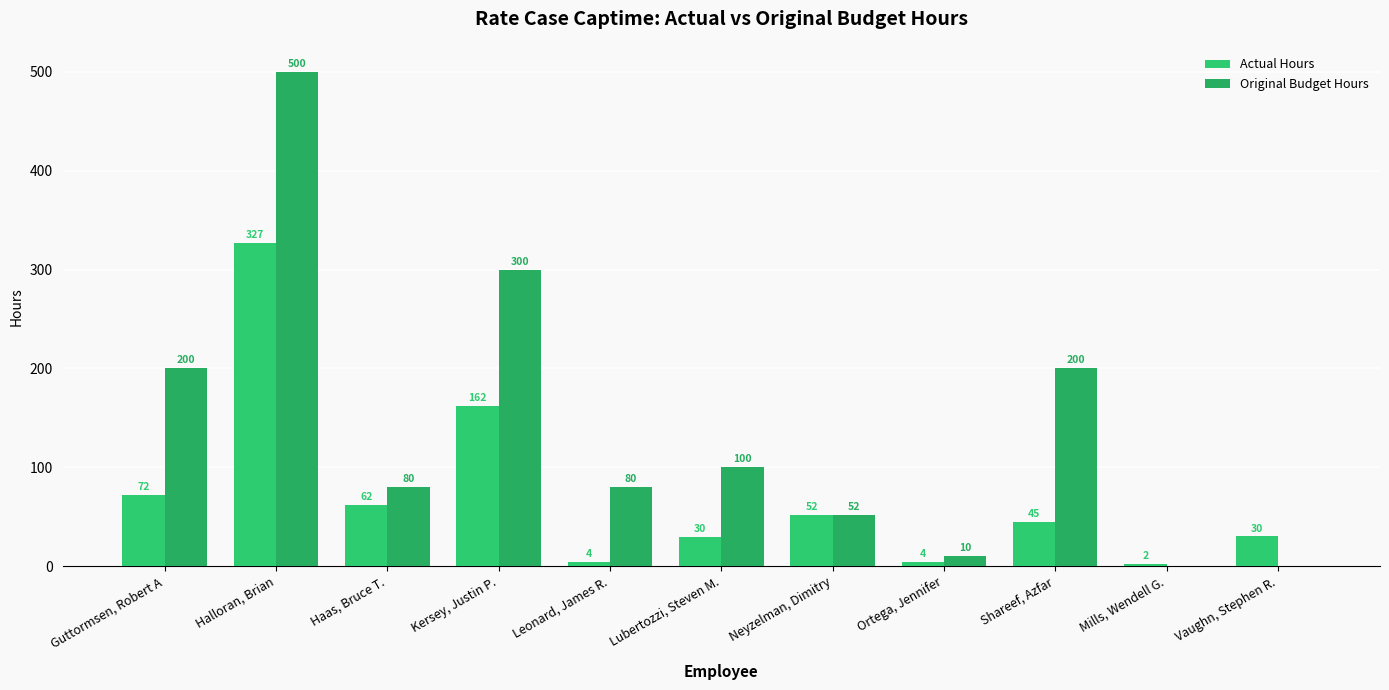

The Actual Hours series shows 62.0 at Haas, Bruce T.. True or false?

True